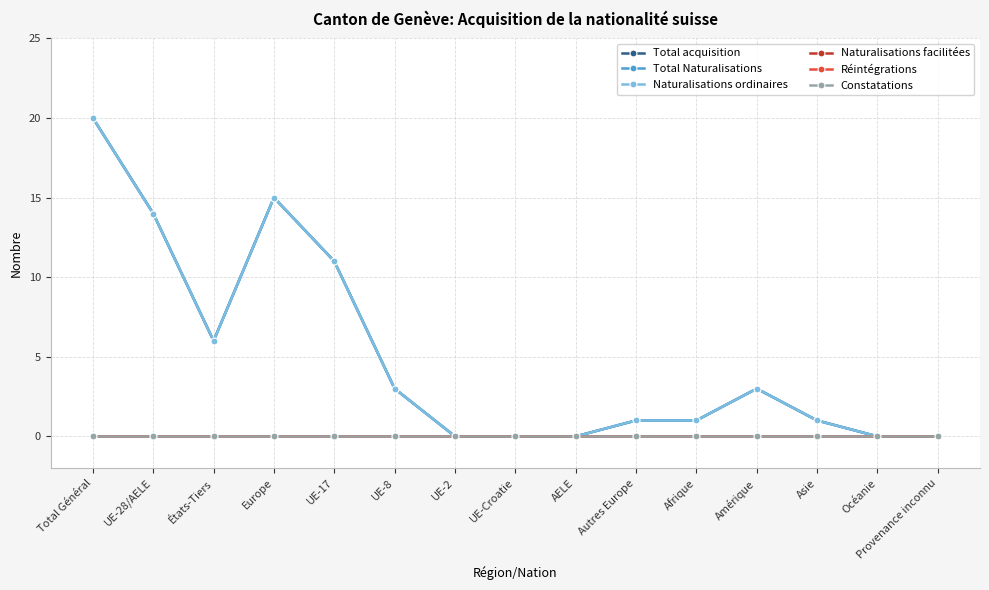

Which series has the largest total across all categories?

Total acquisition